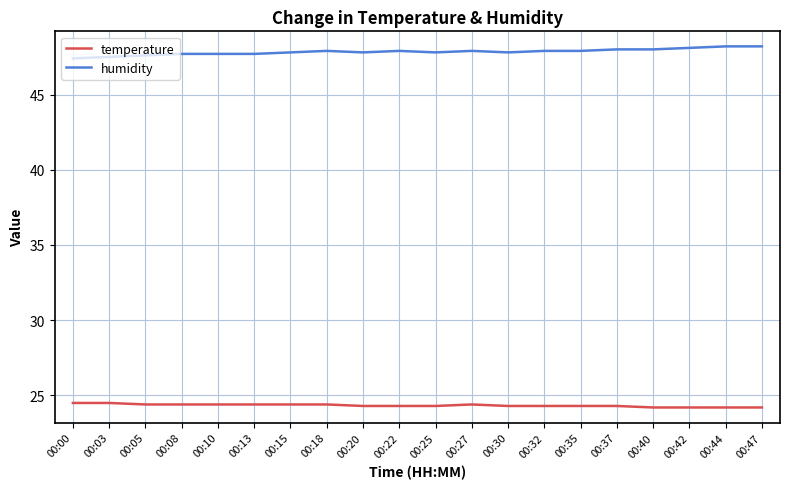

True or false: humidity and temperature intersect in this chart.

False